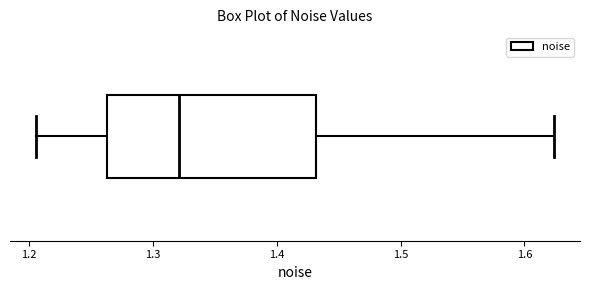

Where is the right edge of the box on the x-axis? The values are not printed on the chart, so give them approximately, as read against the axis.

1.43